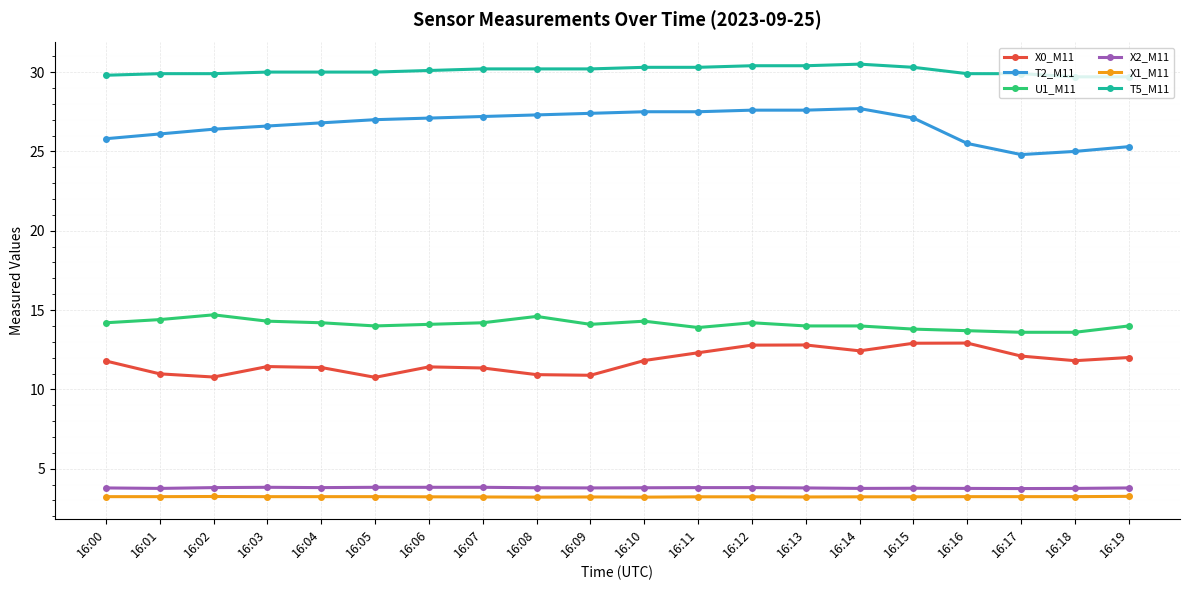

What is the maximum value for X2_M11?

3.8